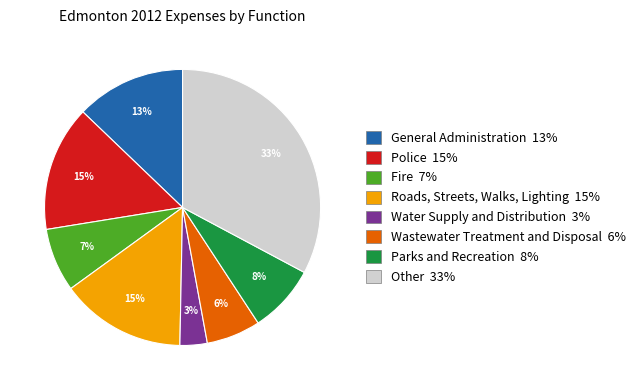

Which has a higher value, Roads, Streets, Walks, Lighting 15% or Other 33%?

Other 33%